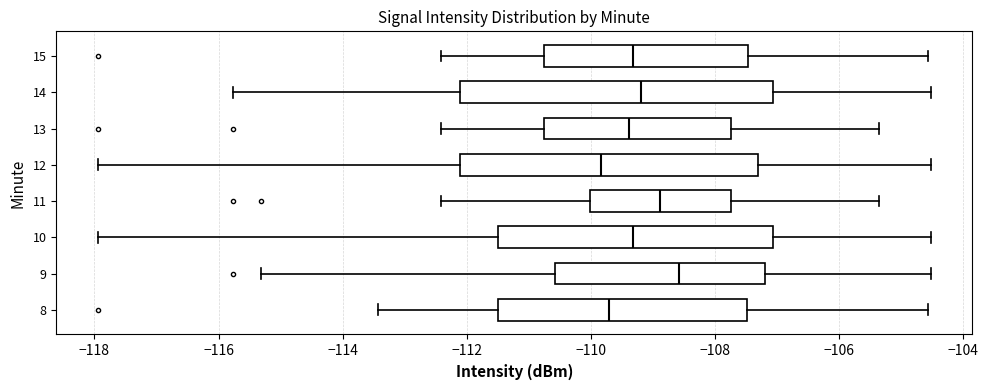

Reading bottom to top, read every box against the x-axis: the position of its median line, the range the box covers, and the ends of its whiskers. The values are not printed on the chart, so give them approximately, as read against the axis.

8: median -109.8, box -111.4 to -107.4, whiskers -113.4 to -104.6
9: median -108.6, box -110.6 to -107.2, whiskers -115.4 to -104.6
10: median -109.4, box -111.4 to -107.0, whiskers -118.0 to -104.6
11: median -108.8, box -110.0 to -107.8, whiskers -112.4 to -105.4
12: median -109.8, box -112.2 to -107.4, whiskers -118.0 to -104.6
13: median -109.4, box -110.8 to -107.8, whiskers -112.4 to -105.4
14: median -109.2, box -112.2 to -107.0, whiskers -115.8 to -104.6
15: median -109.4, box -110.8 to -107.4, whiskers -112.4 to -104.6